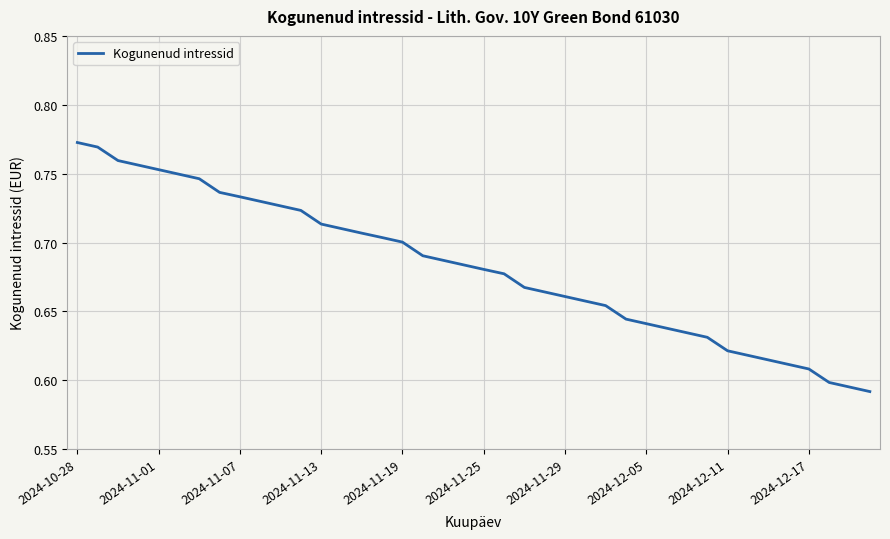

What is the difference between the maximum and second lowest values?

0.2